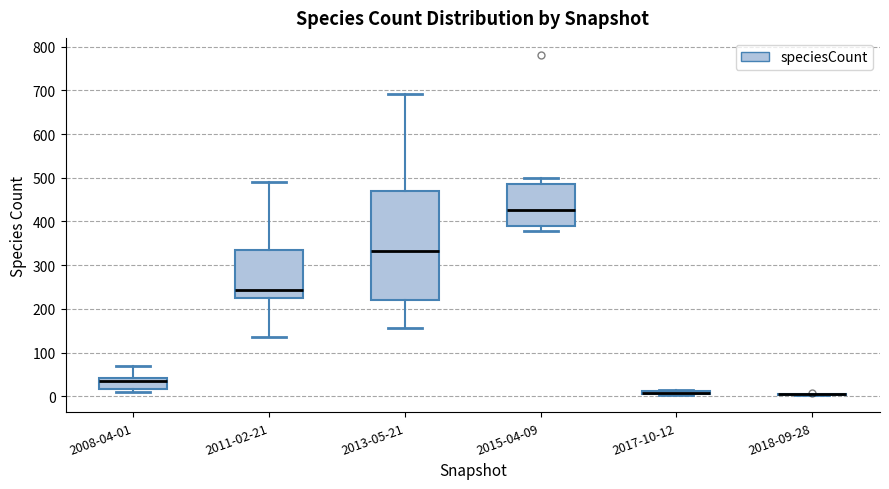

Comparing the boxes themselves (not the whiskers), which one is the tallest?

2013-05-21